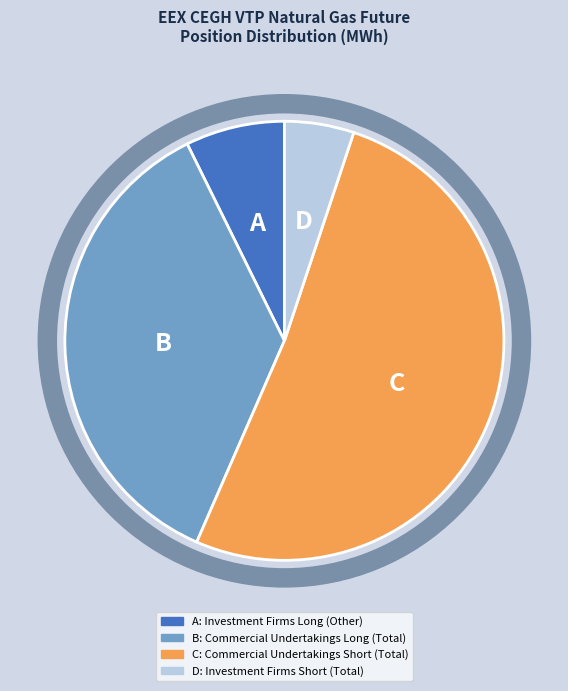

Is there a majority slice in this chart?

Yes